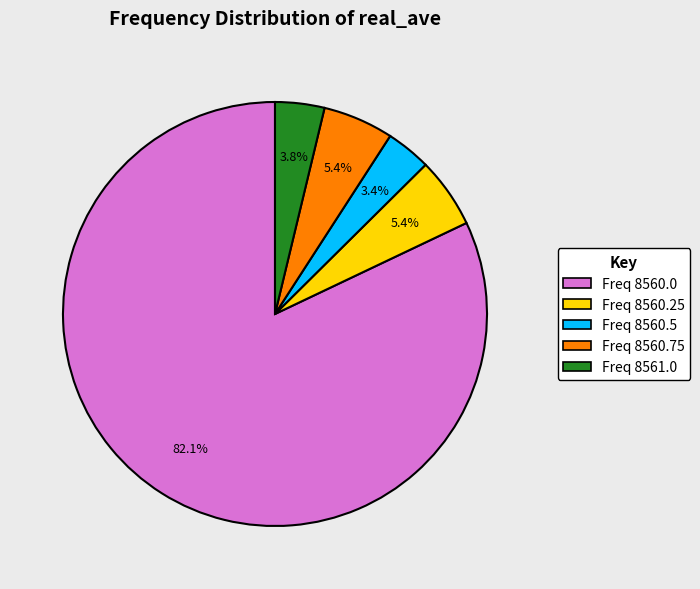

Is there a majority slice in this chart?

Yes